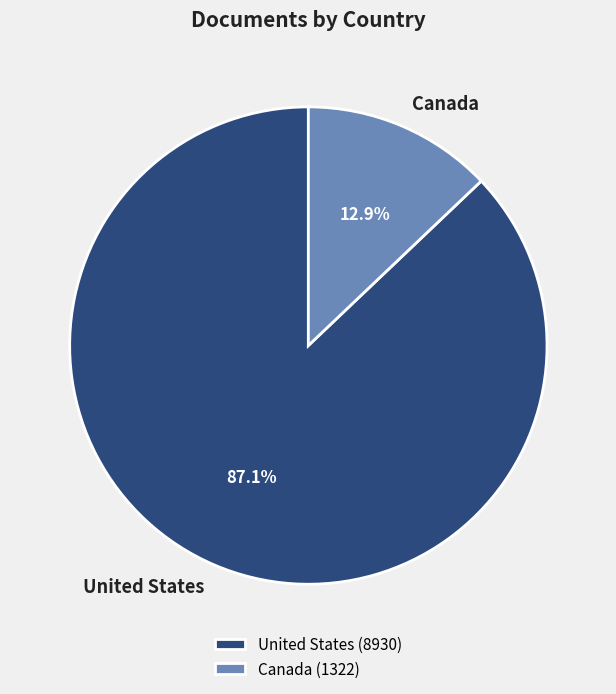

How many slices are in this pie chart?

2